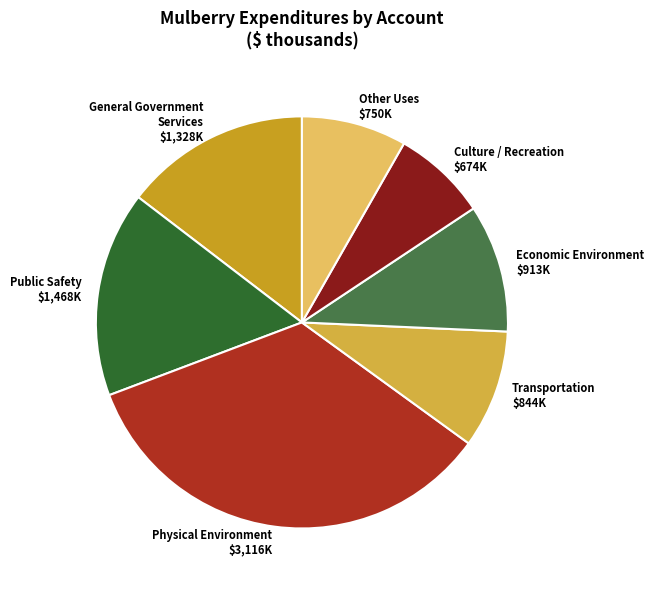

True or false: Economic Environment $913K accounts for 10% of the total.

True